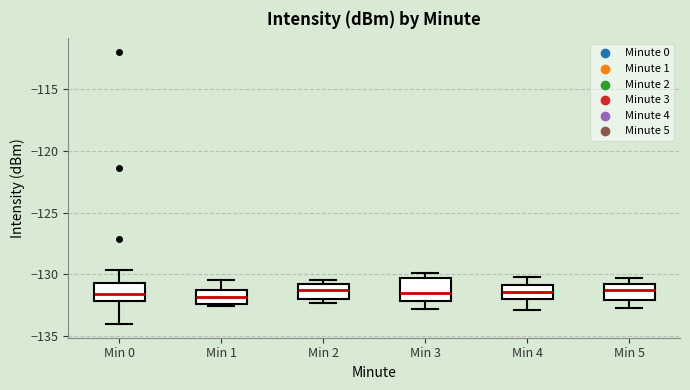

Reading left to right, read every box against the y-axis: the position of its median line, the range the box covers, and the ends of its whiskers. The values are not printed on the chart, so give them approximately, as read against the axis.

Min 0: median -131.5, box -132.0 to -130.5, whiskers -134.0 to -129.5
Min 1: median -132.0, box -132.5 to -131.0, whiskers -132.5 to -130.5
Min 2: median -131.5, box -132.0 to -131.0, whiskers -132.5 to -130.5
Min 3: median -131.5, box -132.0 to -130.5, whiskers -133.0 to -130.0
Min 4: median -131.5, box -132.0 to -131.0, whiskers -133.0 to -130.0
Min 5: median -131.5, box -132.0 to -131.0, whiskers -132.5 to -130.5